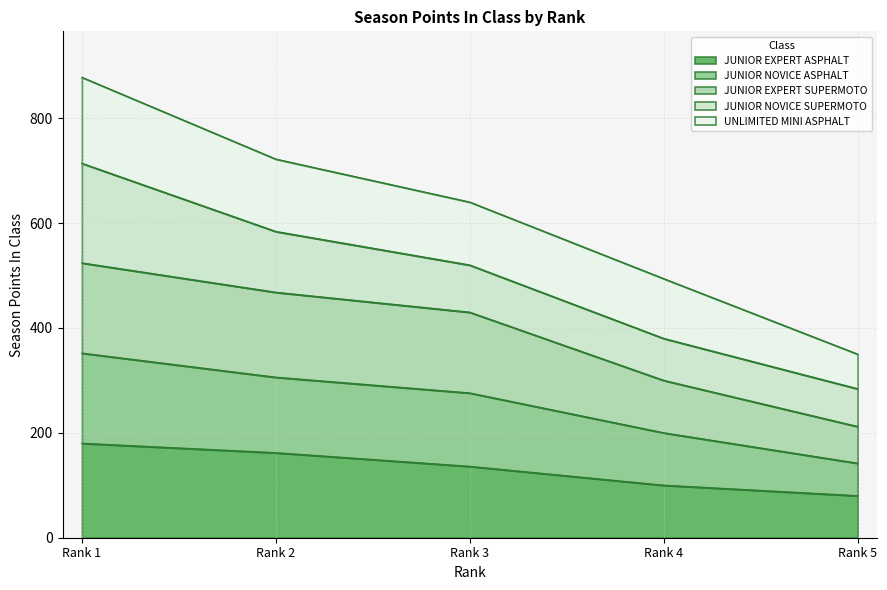

What is the total value across all series at Rank 3?

640